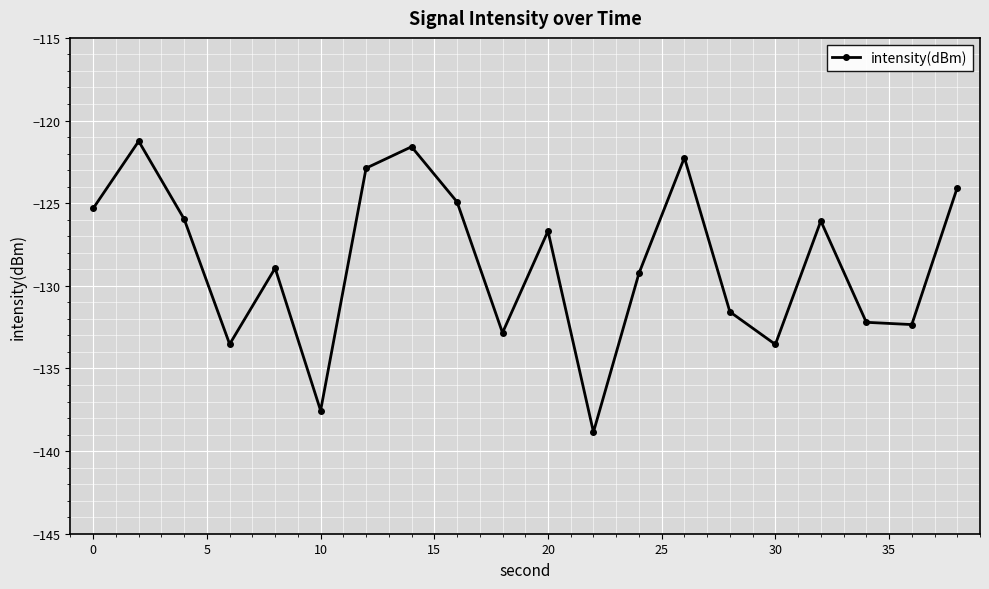

How many interior local peaks (higher than both neighbors) does the data have?

6